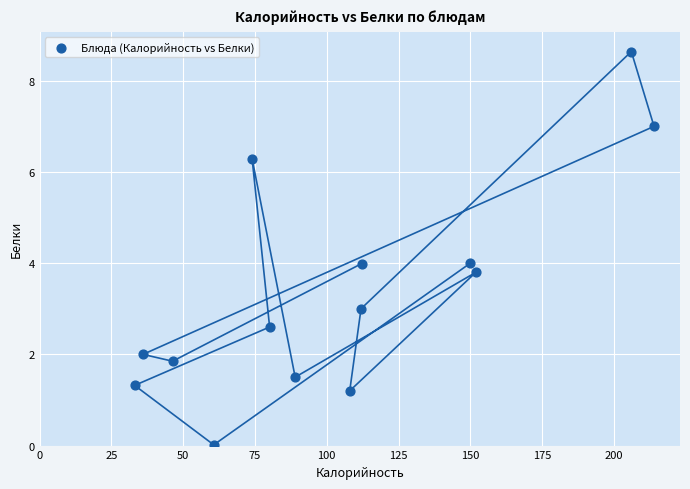

What is the range of X values (max minus min)?

180.9